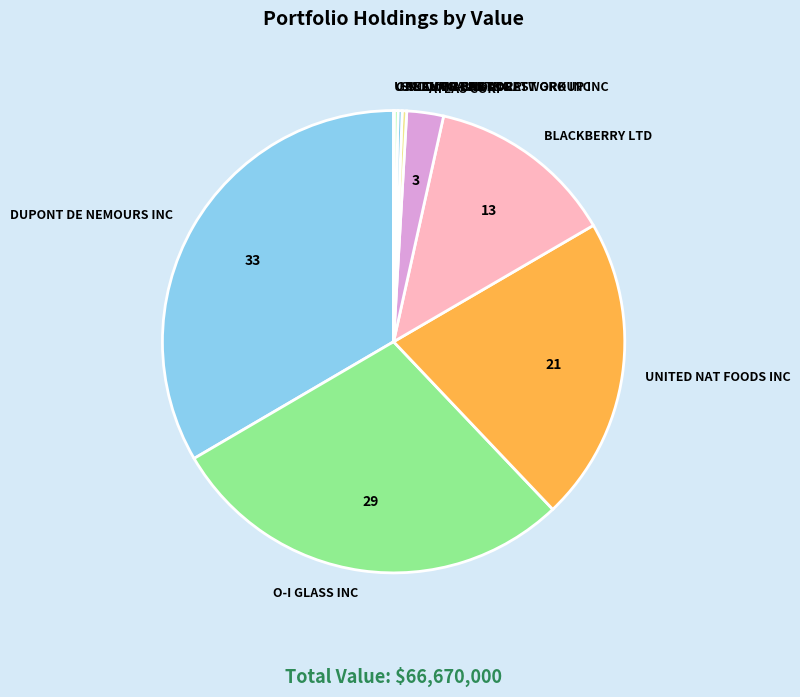

True or false: DUPONT DE NEMOURS INC accounts for 33% of the total.

True